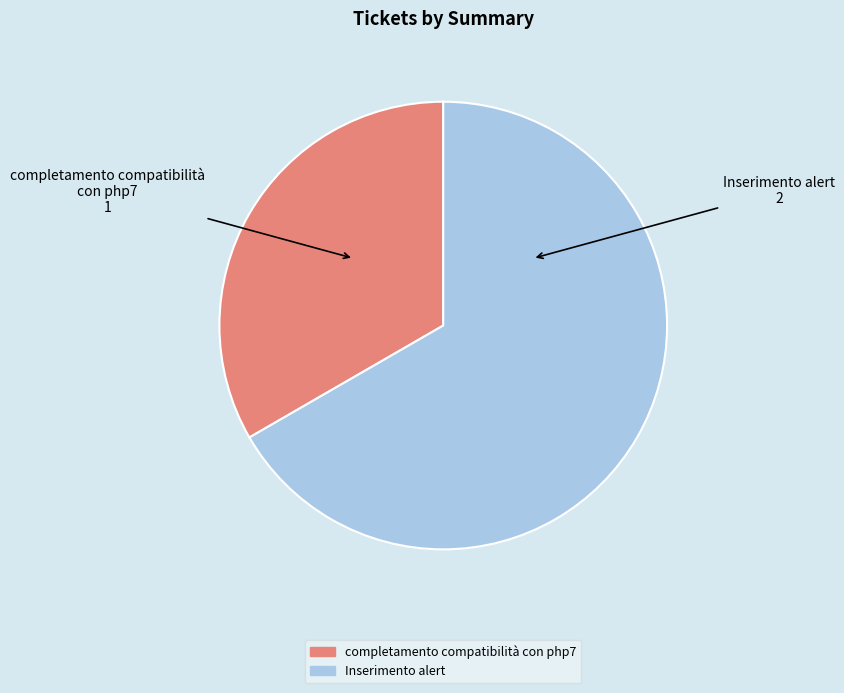

The completamento compatibilità con php7 slice represents 28% of the pie. True or false?

False